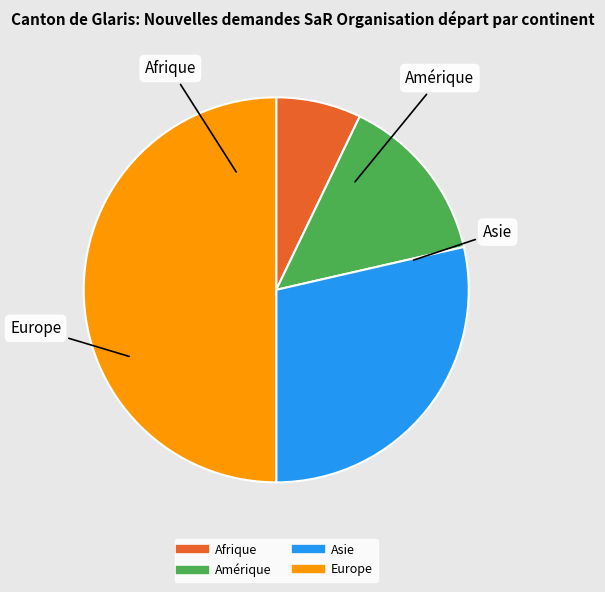

Is Afrique the majority of the pie?

No